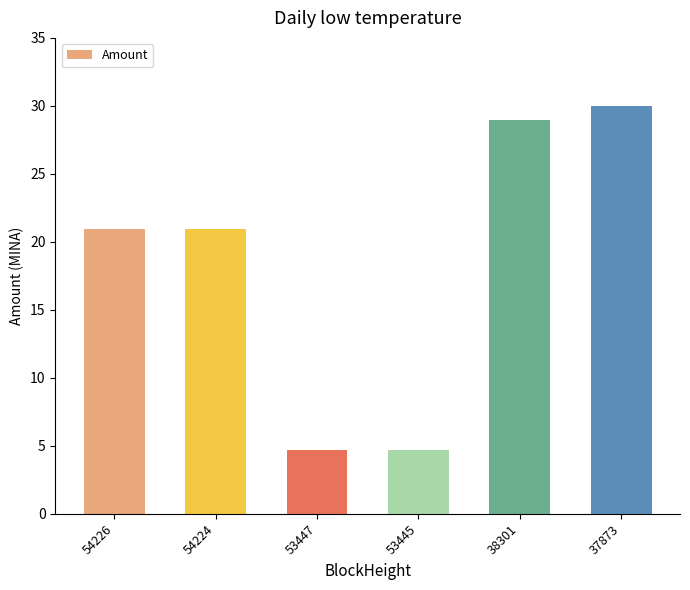

Which label corresponds to the largest value in the chart?

37873